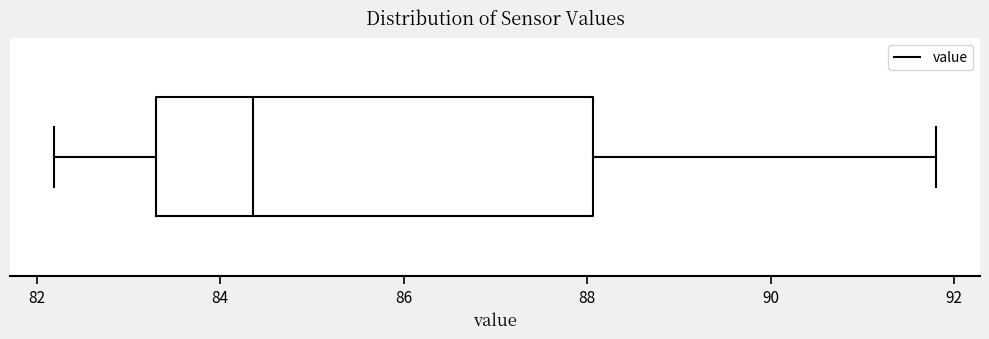

Read this box plot against the x-axis: the position of the median line, the range covered by the box, and the ends of both whiskers. The values are not printed on the chart, so give them approximately, as read against the axis.

median 84.4, box 83.4 to 88.0, whiskers 82.2 to 91.8